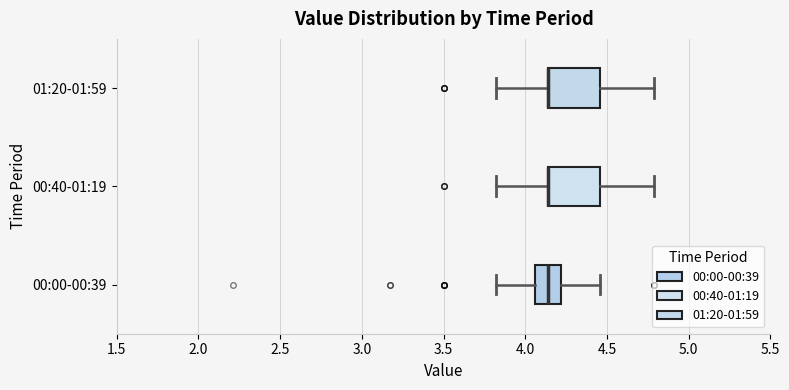

Where is the left edge of the box for 01:20-01:59 on the x-axis? The values are not printed on the chart, so give them approximately, as read against the axis.

4.15